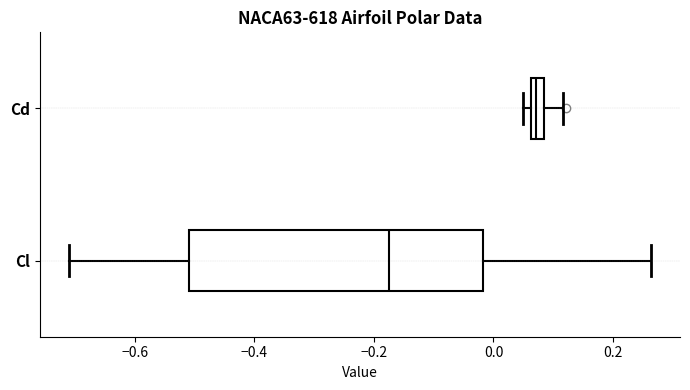

Where is the left edge of the box for Cd on the x-axis? The values are not printed on the chart, so give them approximately, as read against the axis.

0.06